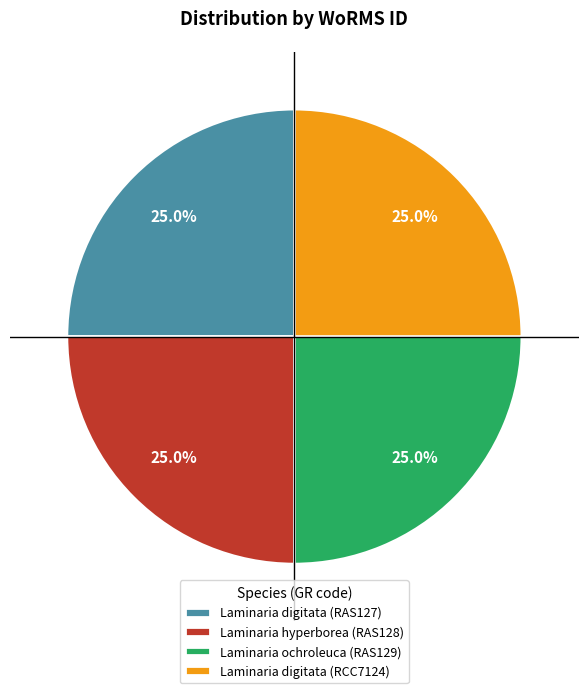

What percentage is the Laminaria digitata (RCC7124) slice, to the nearest percent?

25%